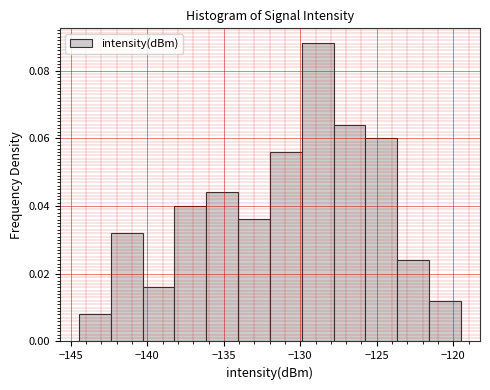

Which range on the x-axis has the tallest bar?

-130.0 to -128.0